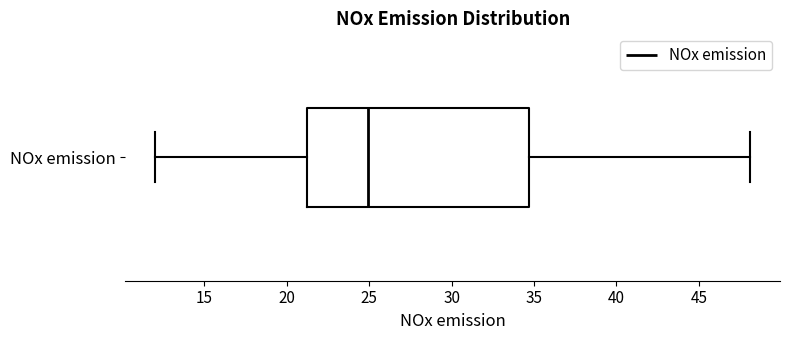

Read this box plot against the x-axis: the position of the median line, the range covered by the box, and the ends of both whiskers. The values are not printed on the chart, so give them approximately, as read against the axis.

median 25.0, box 21.0 to 34.5, whiskers 12.0 to 48.0